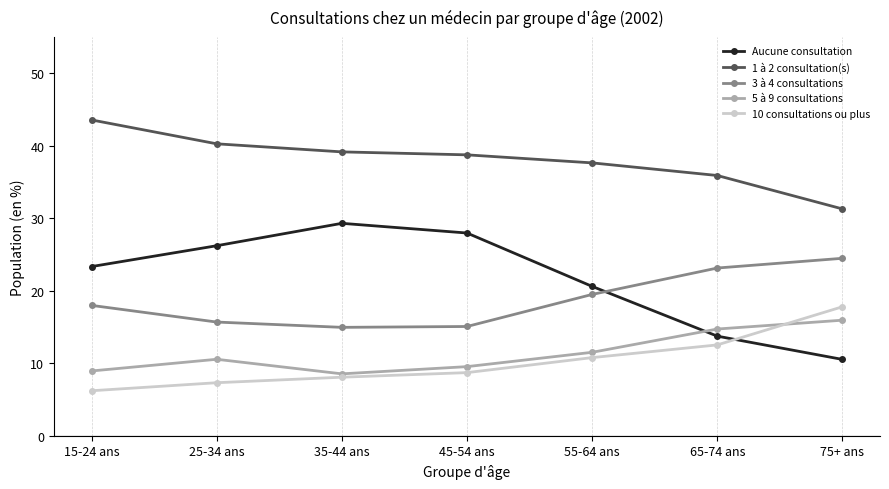

How many interior local valleys does the 5 à 9 consultations series have?

1